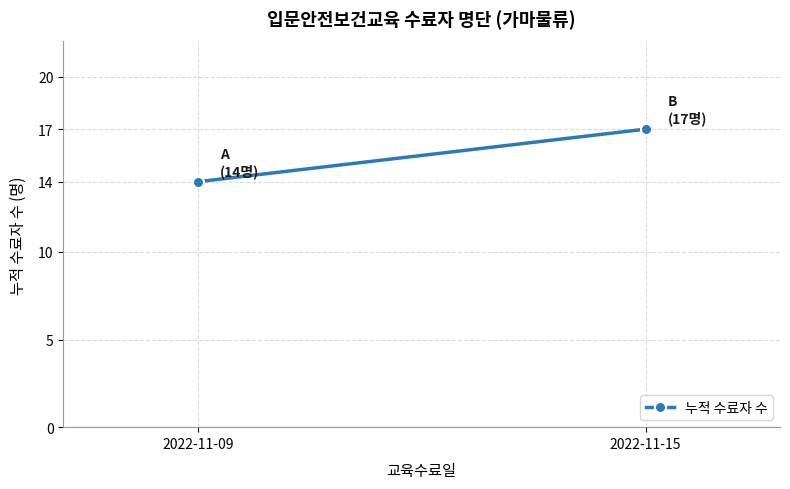

Reading right to left, what are all the values shown in this chart?

2022-11-15=17	2022-11-09=14